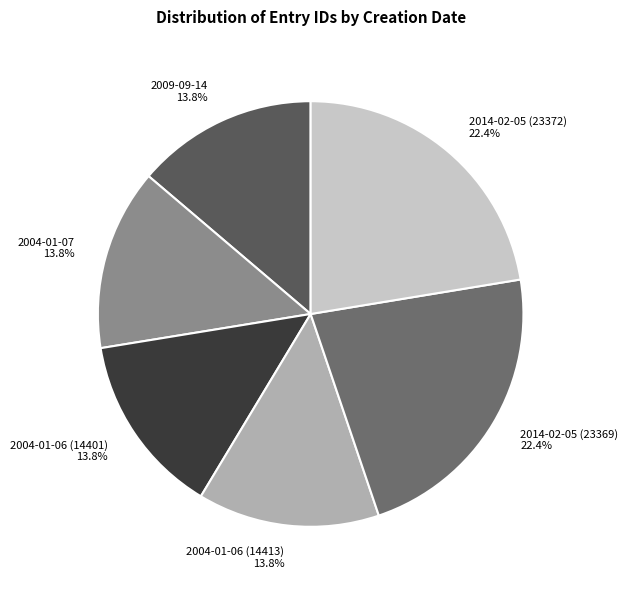

How many slices are in this pie chart?

6